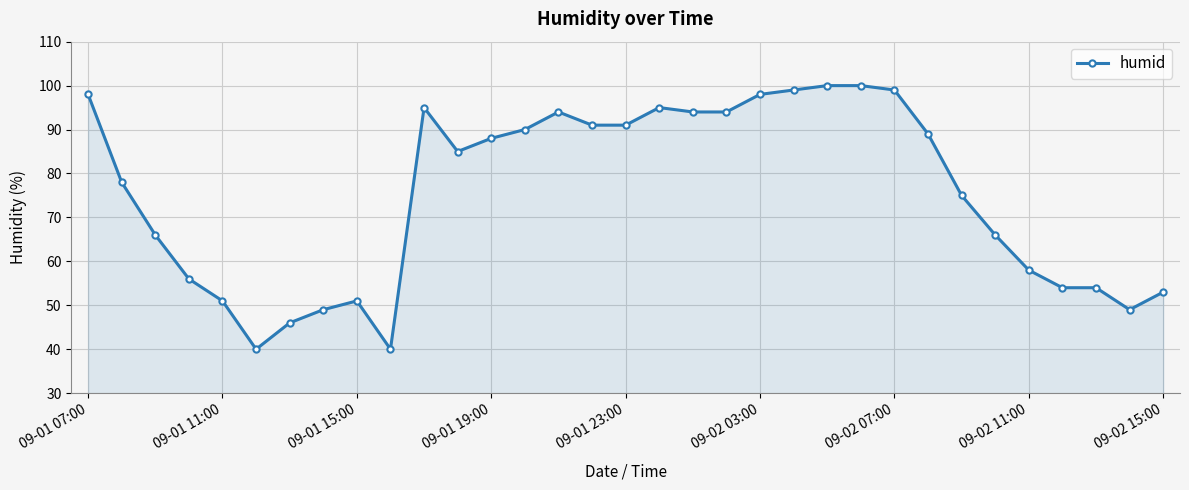

What is the minimum value shown in the chart?

40